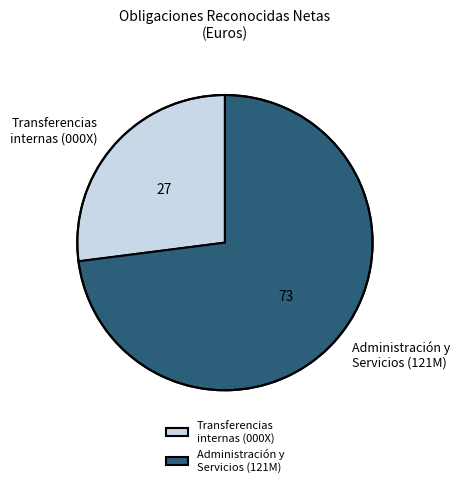

Does Administración y Servicios (121M) represent more than half of the total?

Yes